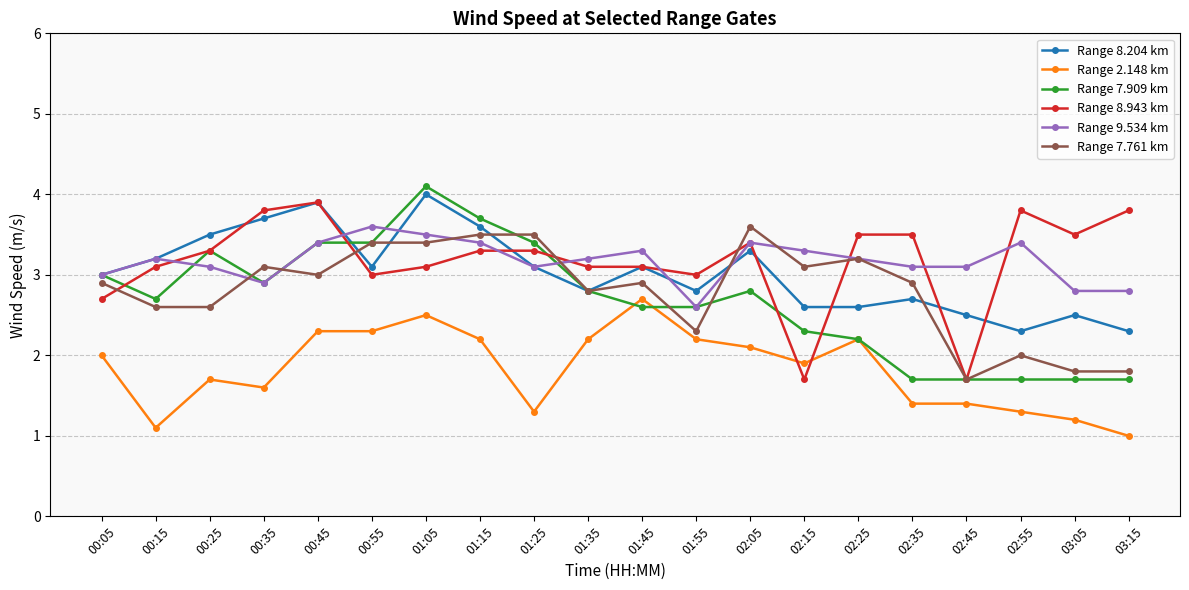

What is the approximate value of Range 9.534 km at 02:15?

3.3